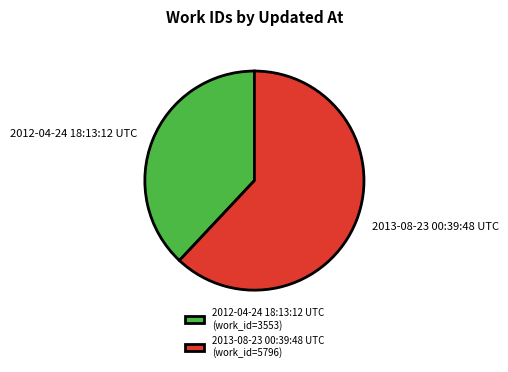

Combined, do 2012-04-24 18:13:12 UTC and 2013-08-23 00:39:48 UTC account for over 50%?

Yes